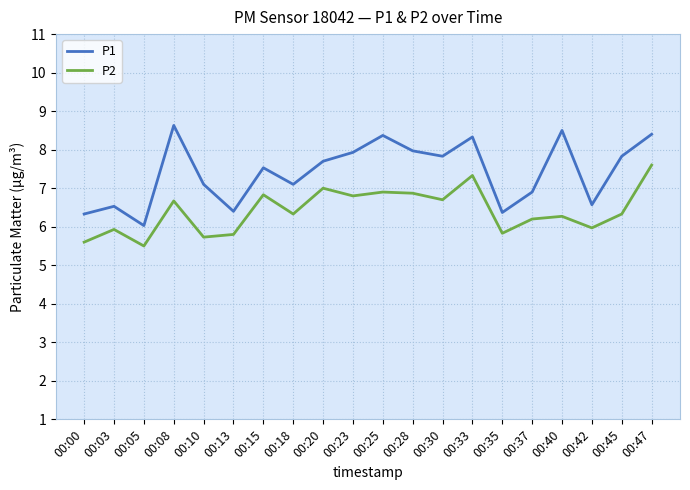

What are all the series names shown in the legend?

P1, P2